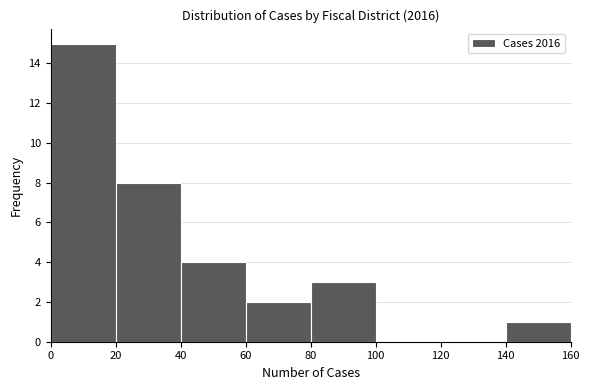

Over which range of the x-axis is the bar tallest?

0 to 20